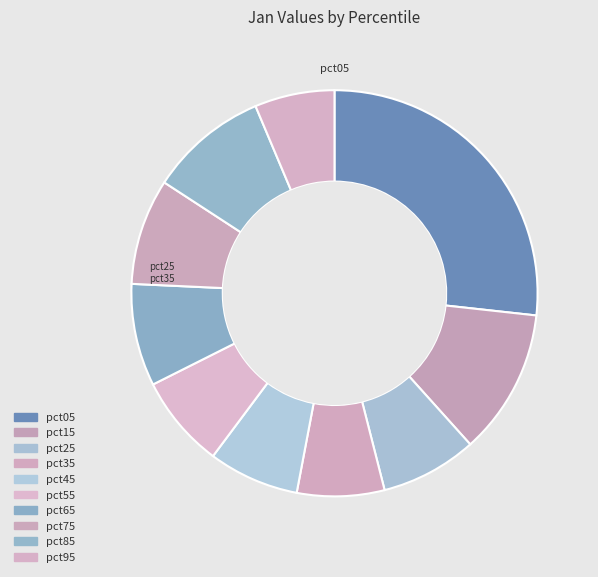

Does pct85 account for over 50% of the chart?

No